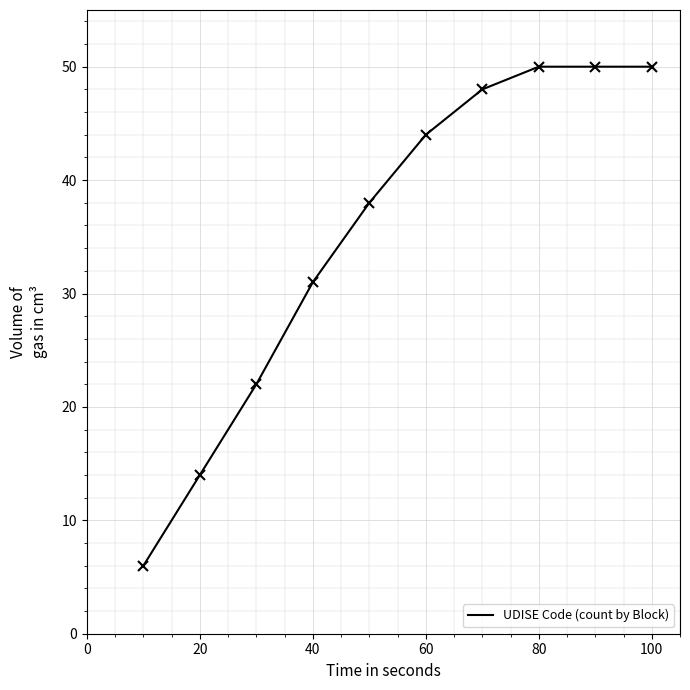

What is the greatest value displayed?

50